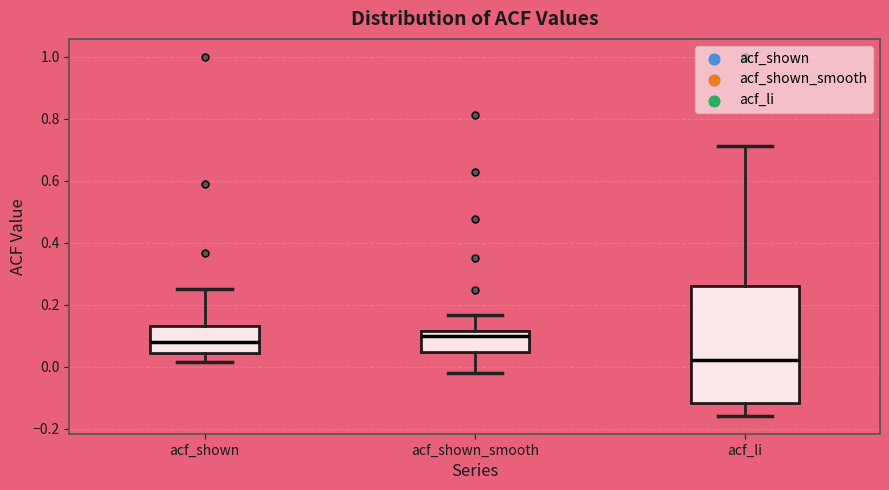

Reading left to right, read every box against the y-axis: the position of its median line, the range the box covers, and the ends of its whiskers. The values are not printed on the chart, so give them approximately, as read against the axis.

acf_shown: median 0.08, box 0.04 to 0.14, whiskers 0.02 to 0.26
acf_shown_smooth: median 0.10, box 0.04 to 0.12, whiskers -0.02 to 0.16
acf_li: median 0.02, box -0.12 to 0.26, whiskers -0.16 to 0.72